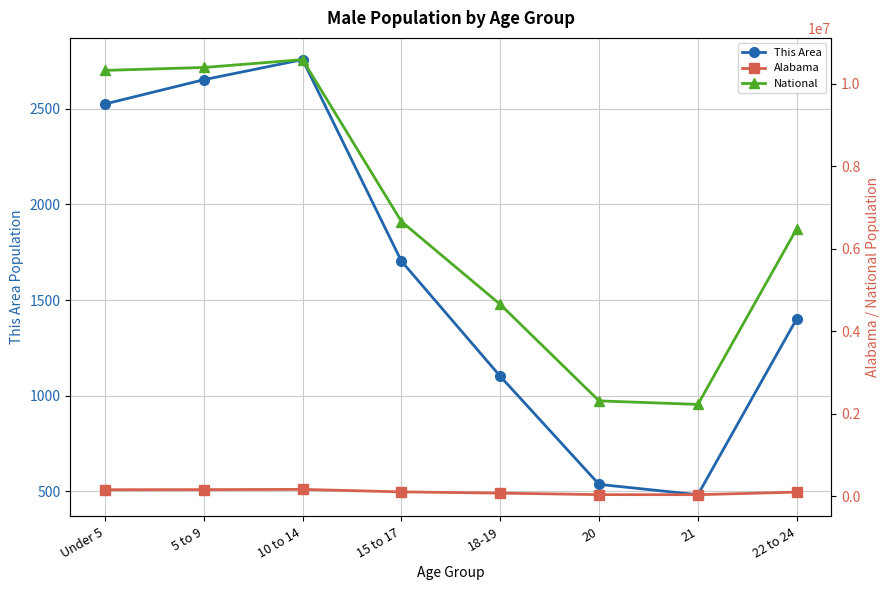

Read the National value at 21, to the nearest 50.

2223200